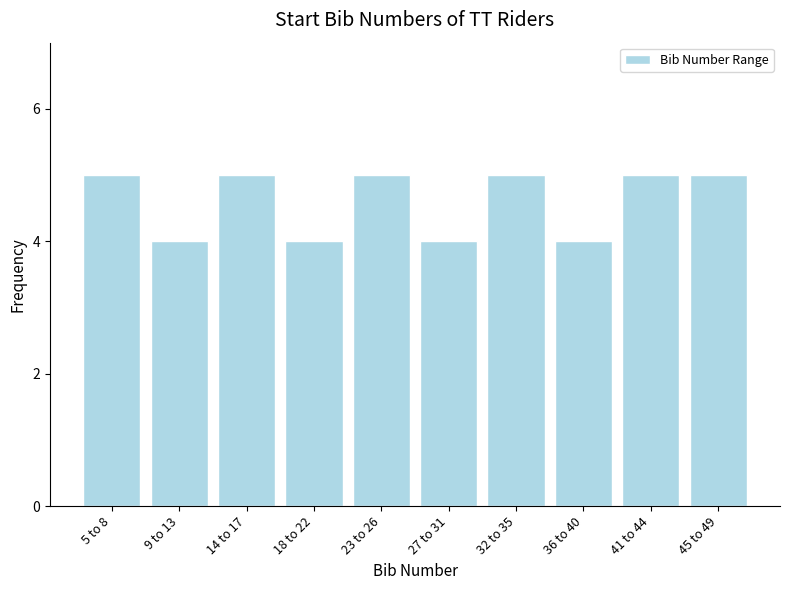

Reading left to right, what are all the values shown in this chart?

5 to 8=5	9 to 13=4	14 to 17=5	18 to 22=4	23 to 26=5	27 to 31=4	32 to 35=5	36 to 40=4	41 to 44=5	45 to 49=5